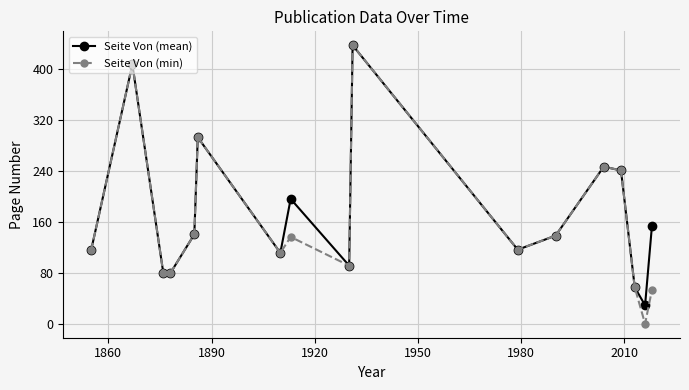

What is the highest value of the Seite Von (mean) series?

437.0